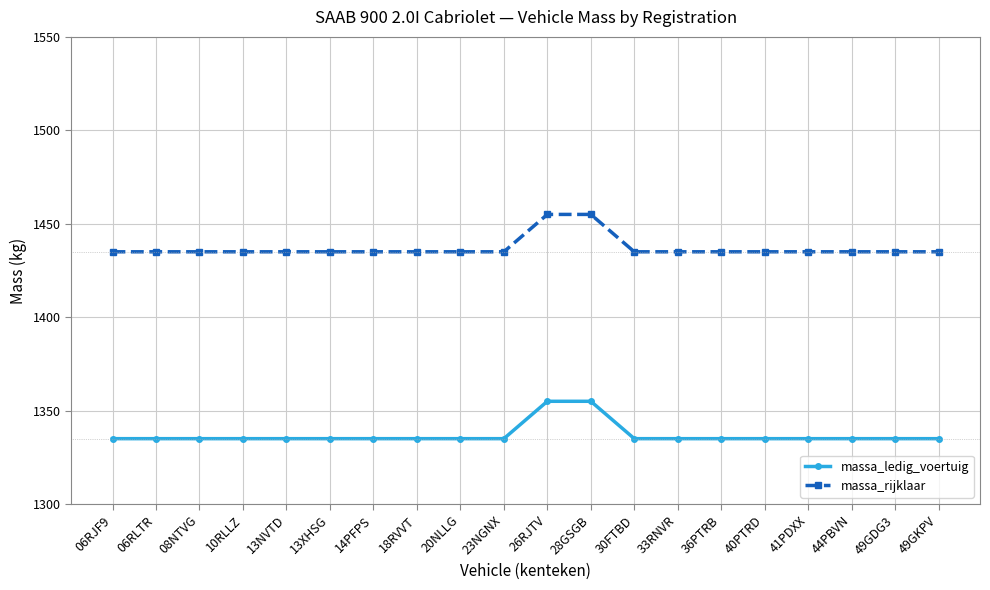

How many lines are shown in the chart?

2